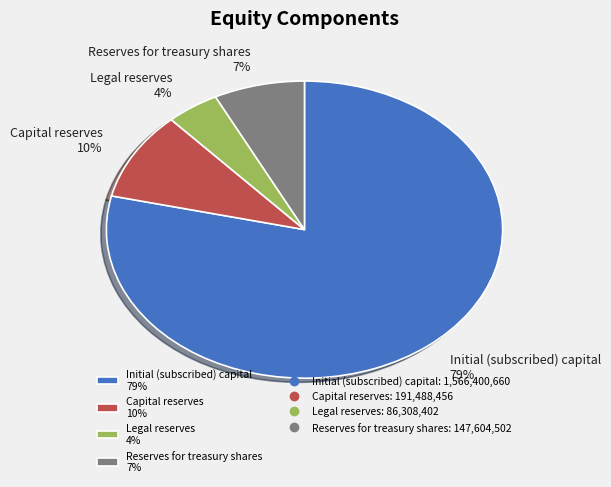

How many slices are in this pie chart?

4